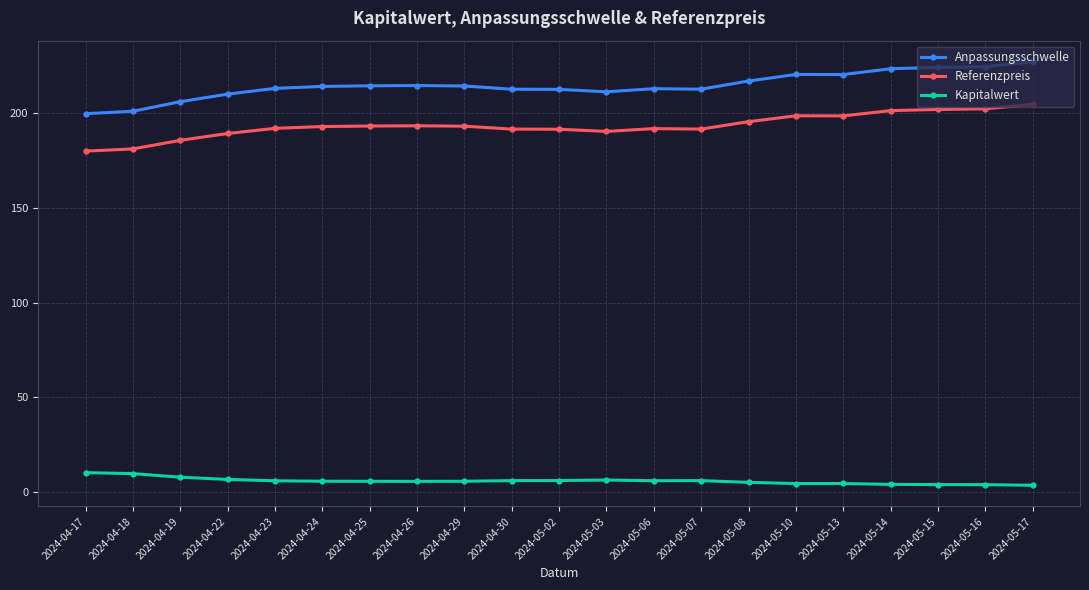

What is the total value across all series at 2024-05-14?

429.0